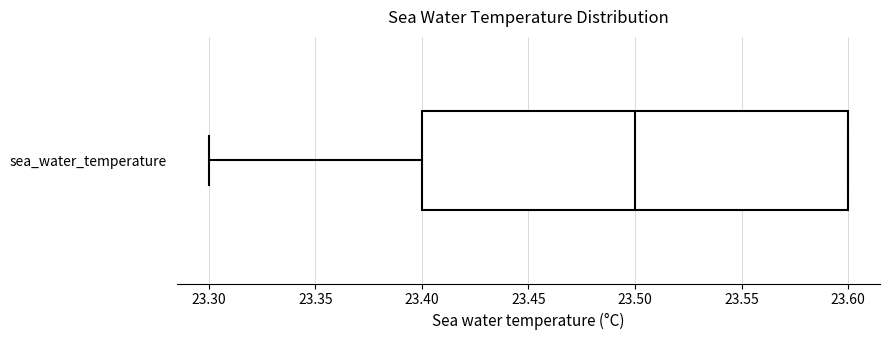

Transcribe this box plot: give where the median line is, the range the box spans, and where the two whiskers end, as read against the x-axis. The values are not printed on the chart, so give them approximately, as read against the axis.

median 23.5, box 23.4 to 23.6, whiskers 23.3 to 23.6